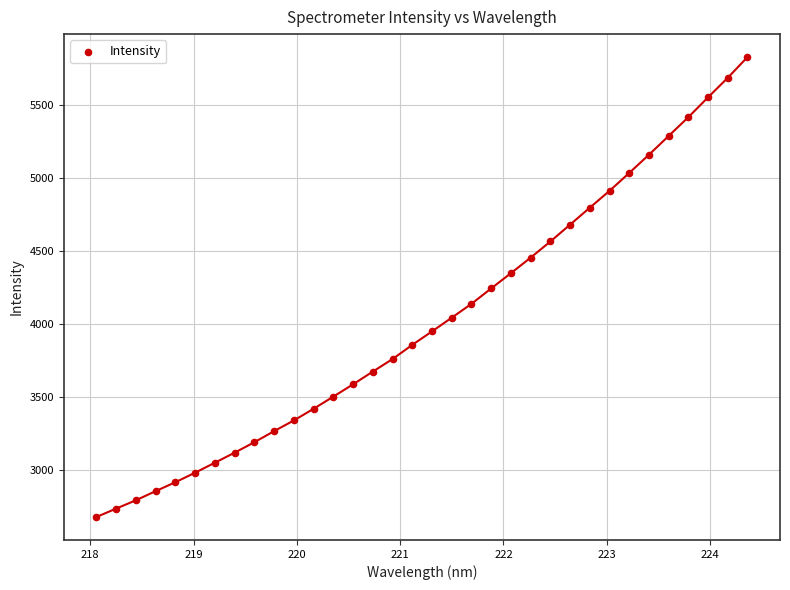

What is the range of Y values (max minus min)?

3146.6